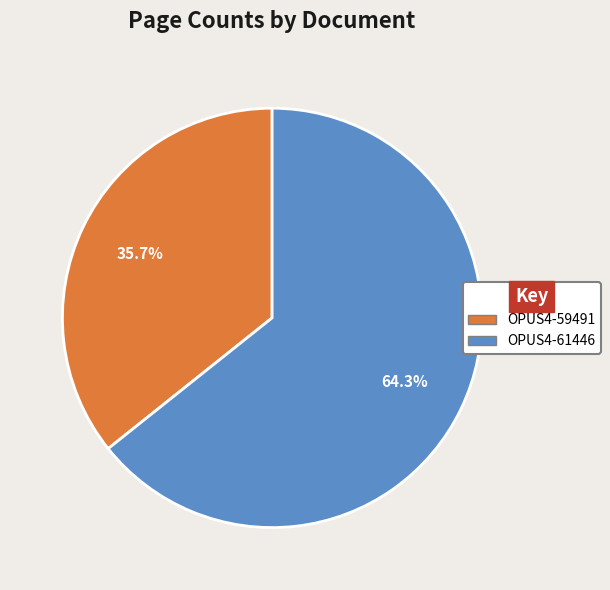

To the nearest percent, what is the combined percentage of OPUS4-61446 and OPUS4-59491?

100%